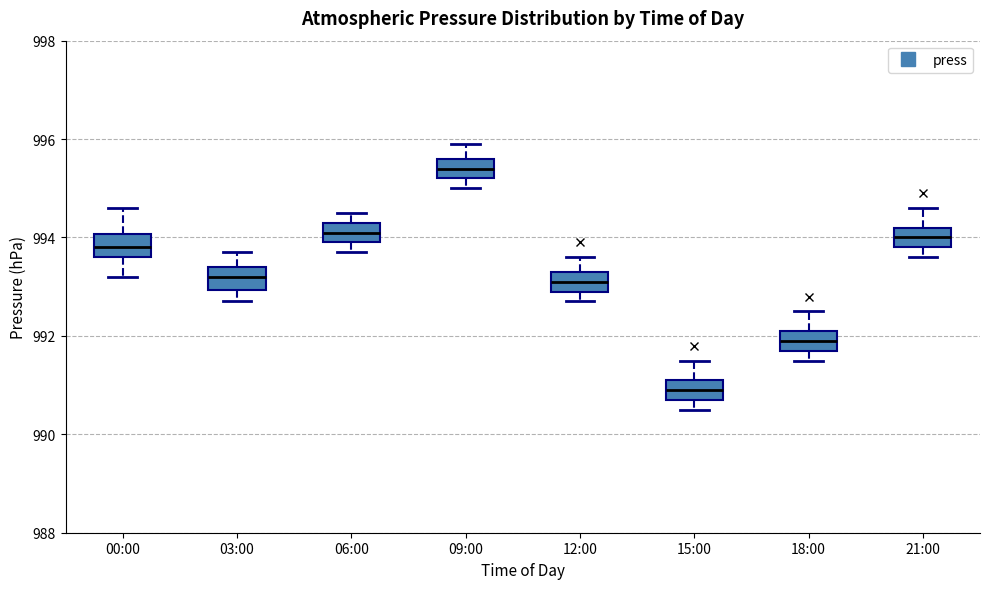

Which box has the lowest median line?

15:00